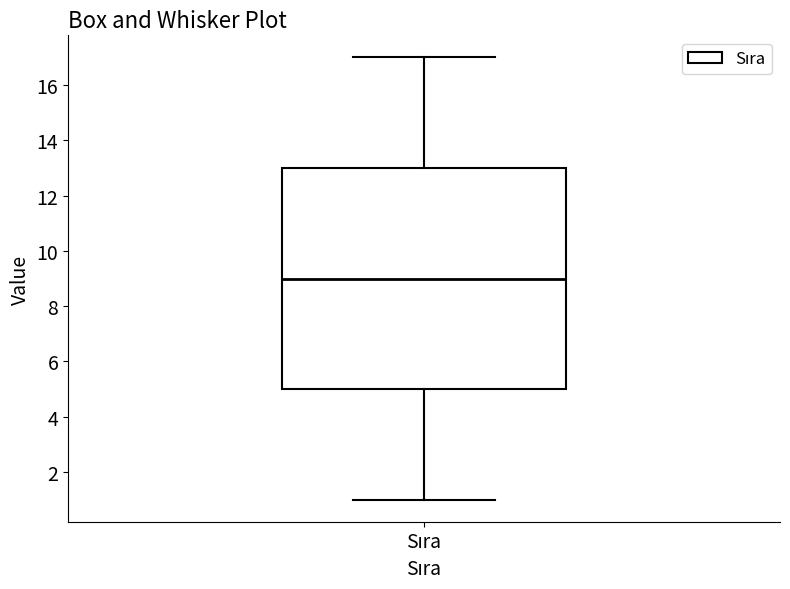

Transcribe this box plot: give where the median line is, the range the box spans, and where the two whiskers end, as read against the y-axis. The values are not printed on the chart, so give them approximately, as read against the axis.

median 9, box 5 to 13, whiskers 1 to 17